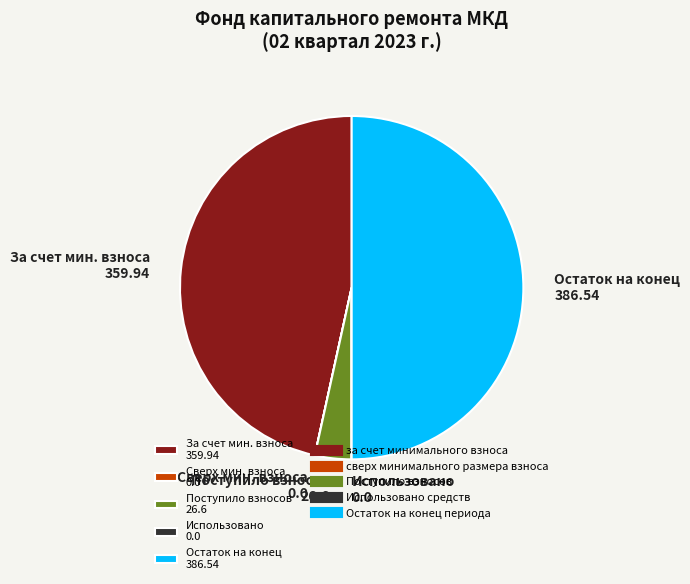

Which slice is the largest?

Остаток на конец 386.54